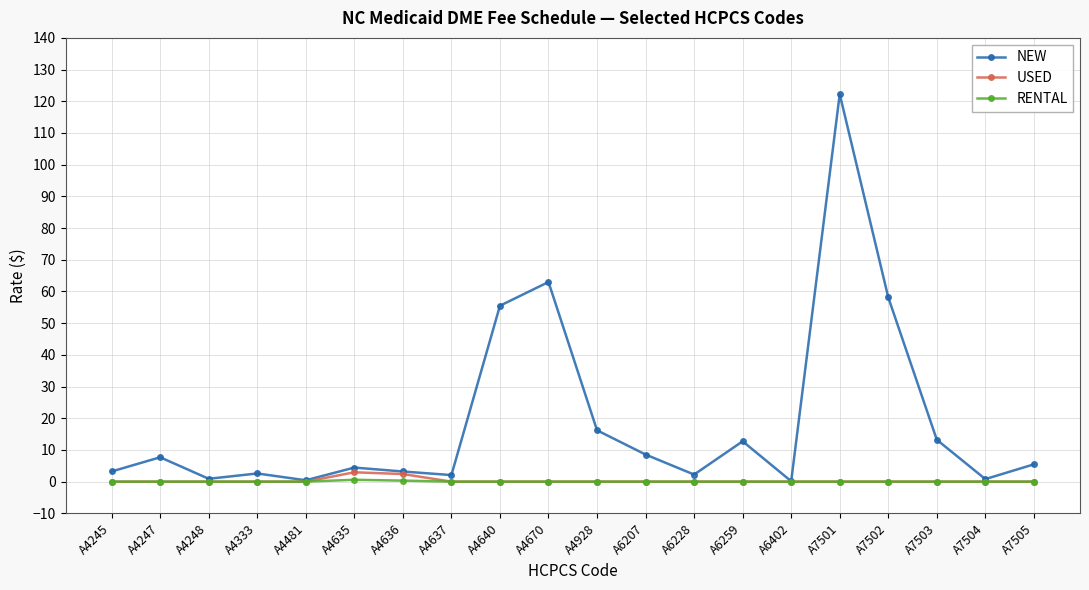

At how many categories does at least one series exceed 29?

4